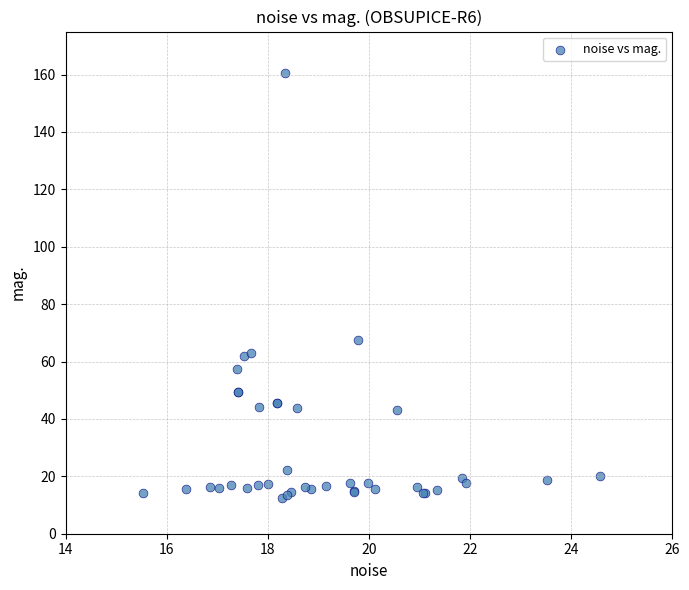

What Y value in the scatter plot is closest to 86?

67.6